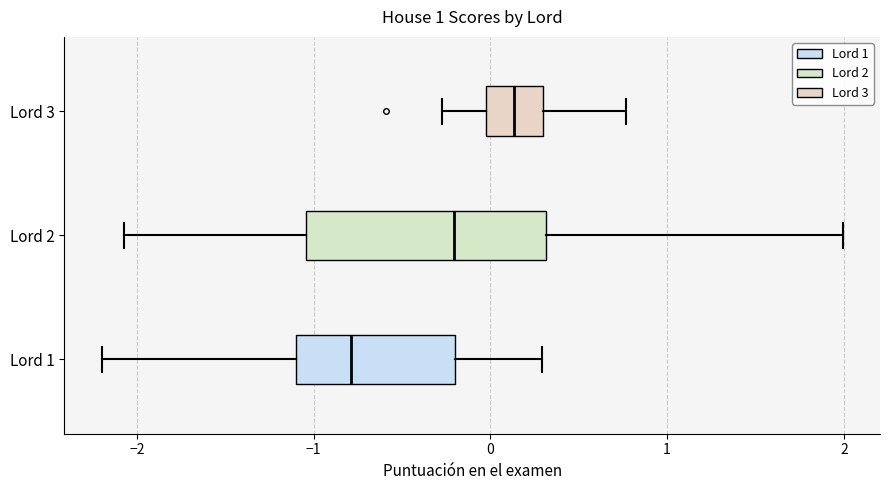

Comparing the boxes themselves (not the whiskers), which one is the widest?

Lord 2